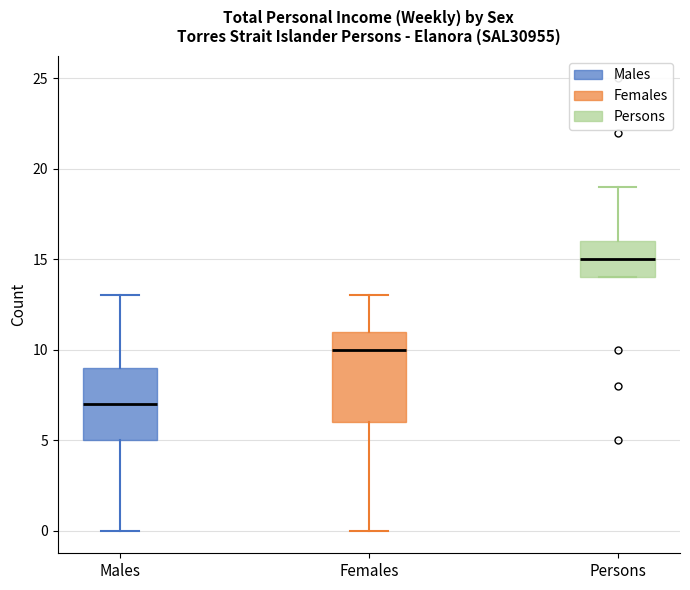

Reading left to right, read every box against the y-axis: the position of its median line, the range the box covers, and the ends of its whiskers. The values are not printed on the chart, so give them approximately, as read against the axis.

Males: median 7, box 5 to 9, whiskers 0 to 13
Females: median 10, box 6 to 11, whiskers 0 to 13
Persons: median 15, box 14 to 16, whiskers 14 to 19